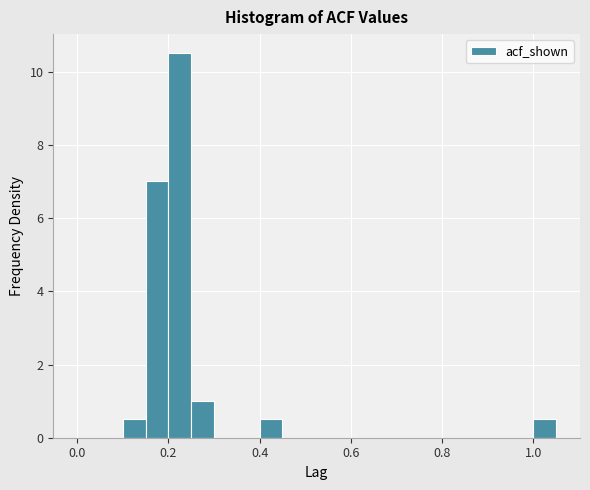

Read against the x-axis, roughly where is the centre of the tallest bar?

0.22